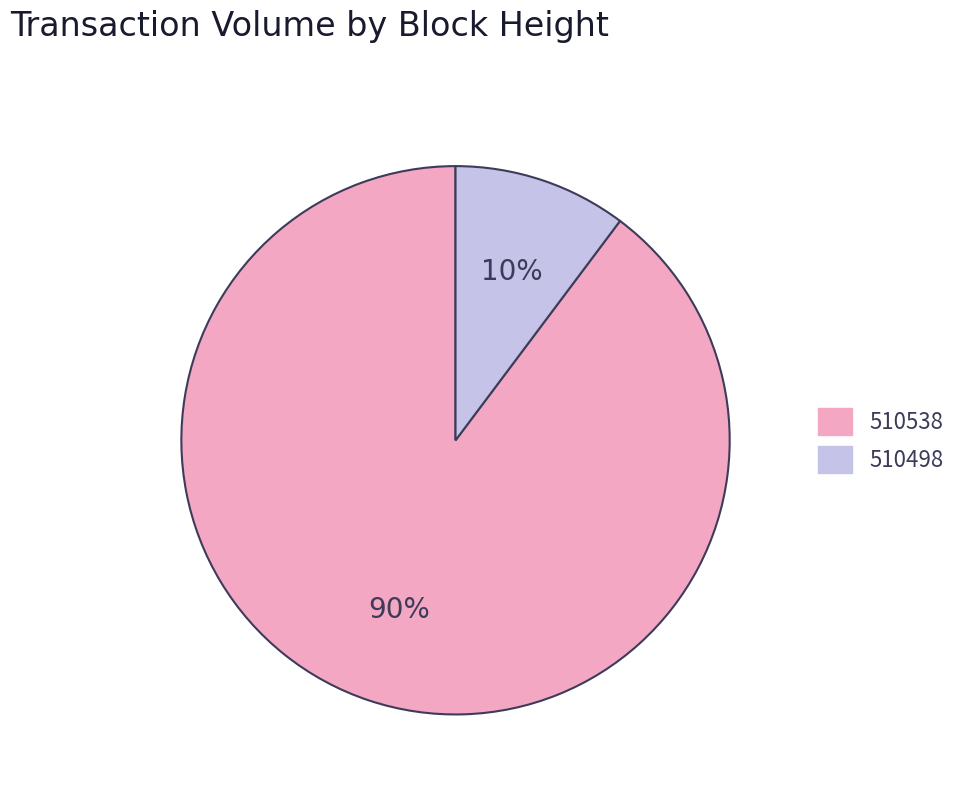

To the nearest percent, what portion does 510538 represent?

90%